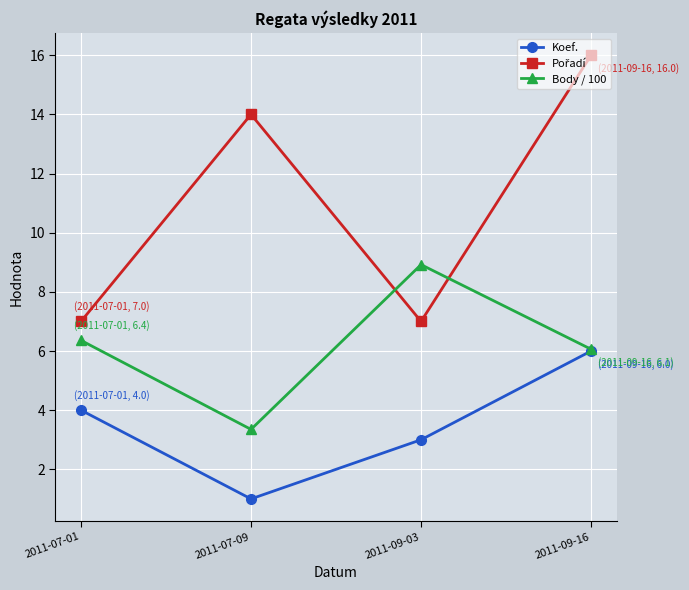

At which label is Koef. closest to 3?

2011-09-03